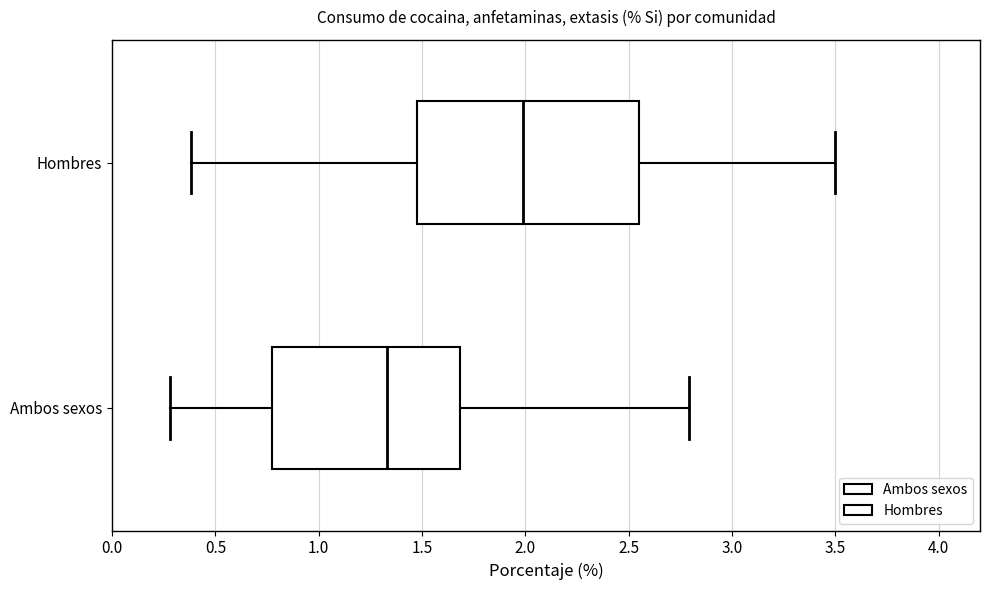

Where does the median line of the box for Ambos sexos sit on the x-axis? The values are not printed on the chart, so give them approximately, as read against the axis.

1.35